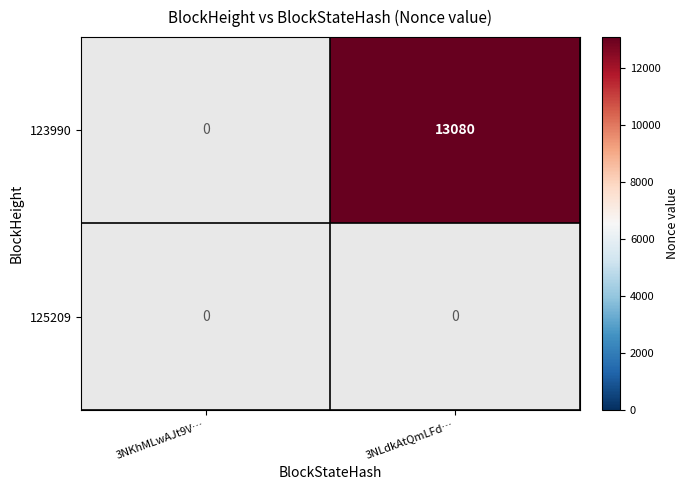

At how many categories does at least one series exceed 5856?

1